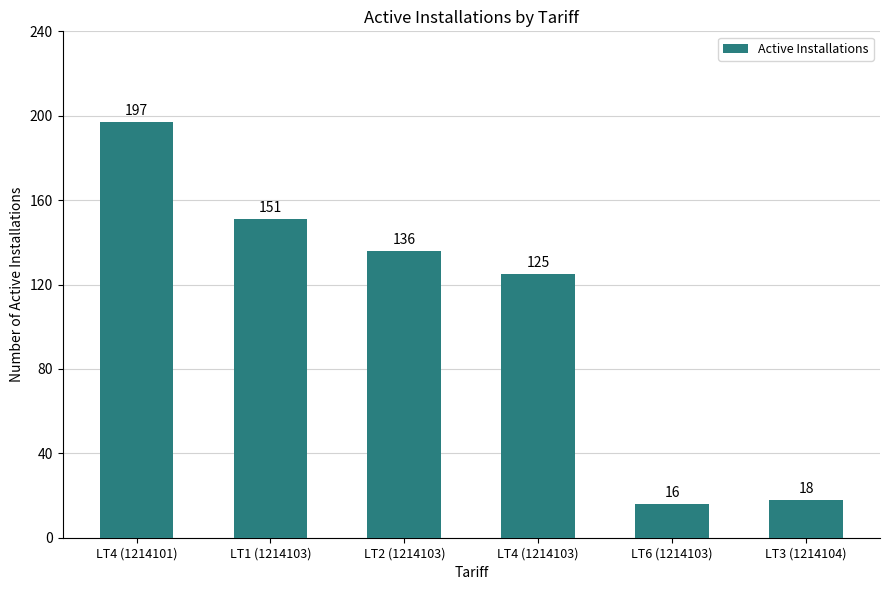

What is the sum of the values at LT6 (1214103) and LT4 (1214103)?

141